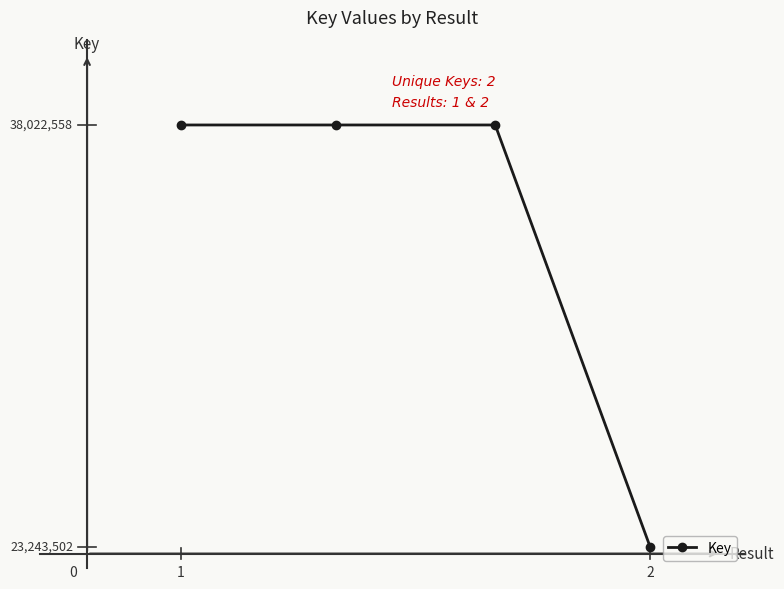

Count the number of categories in the chart.

4